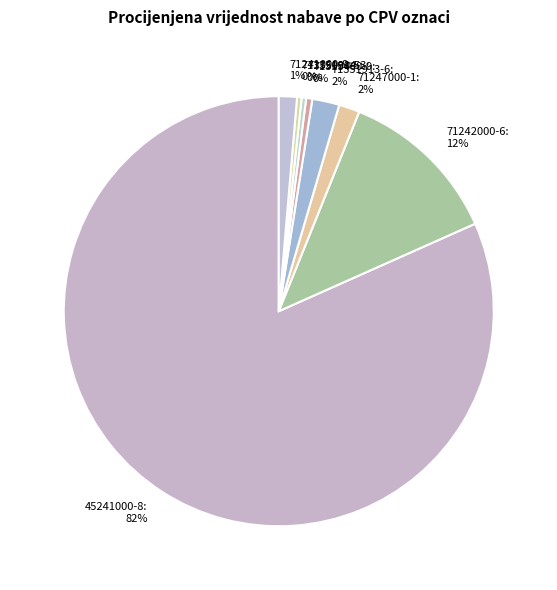

Combined, do 71335000-5 and 71247000-1 account for over 50%?

No